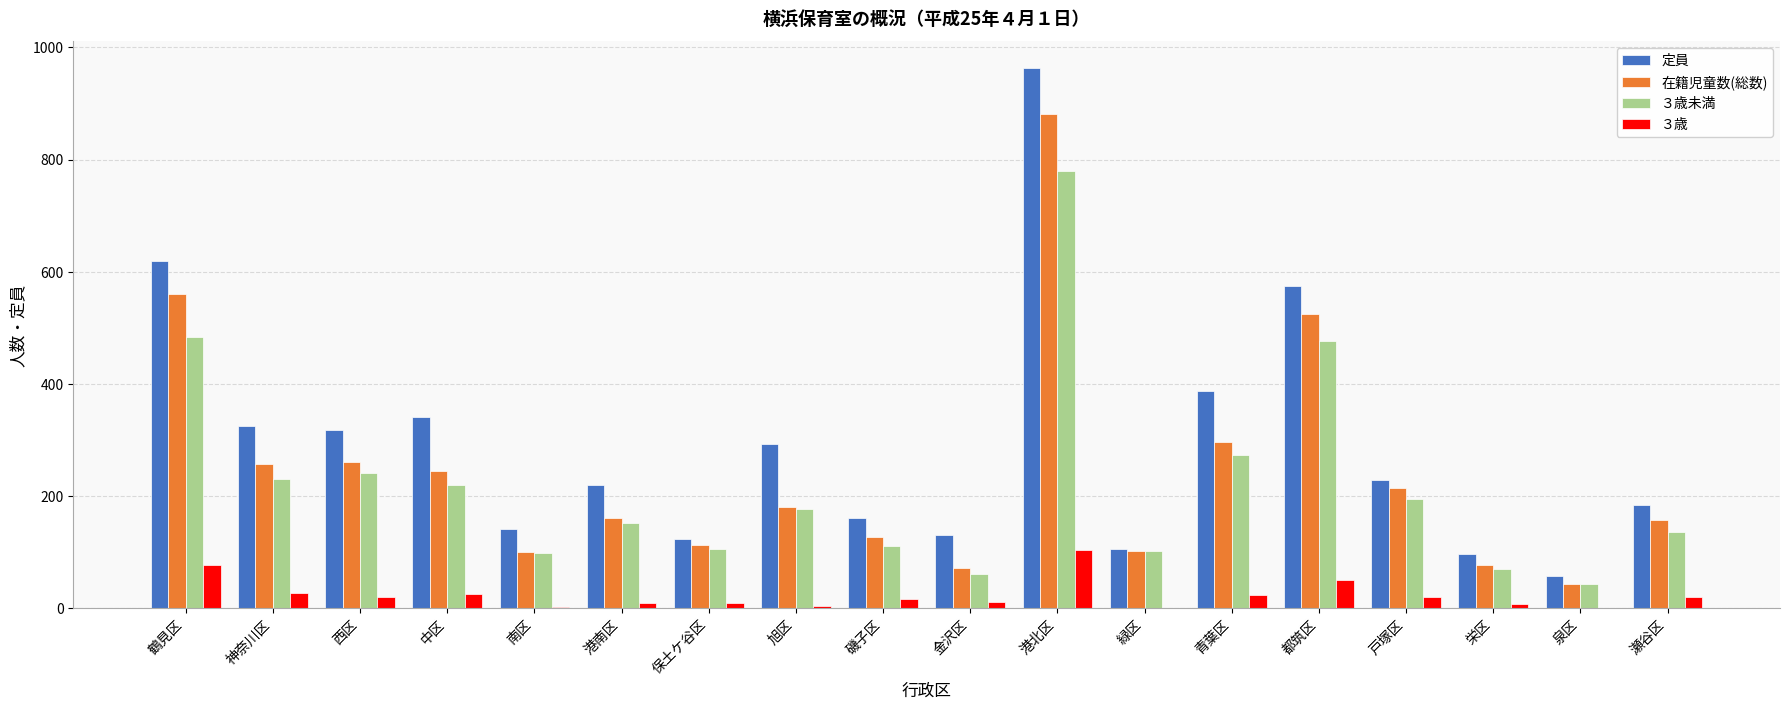

What is the greatest value displayed?

963